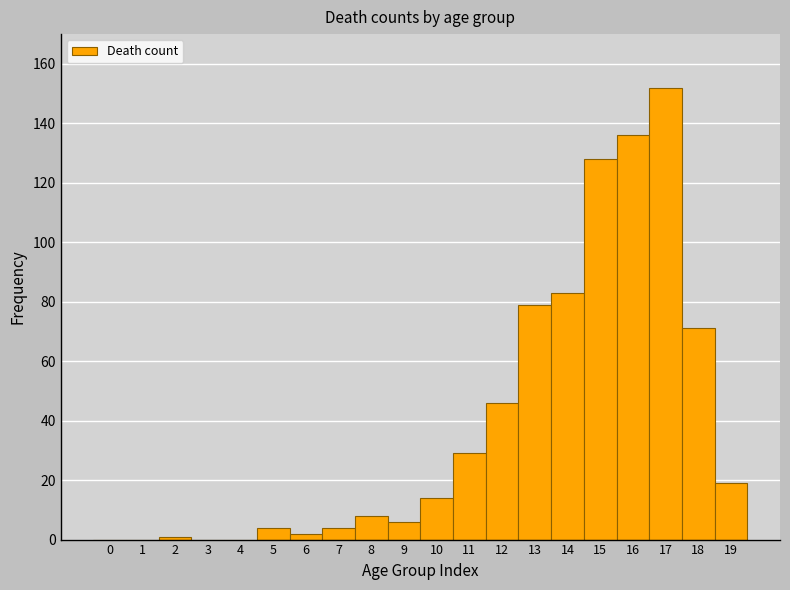

Over which range of the x-axis is the bar tallest?

16.5 to 17.5